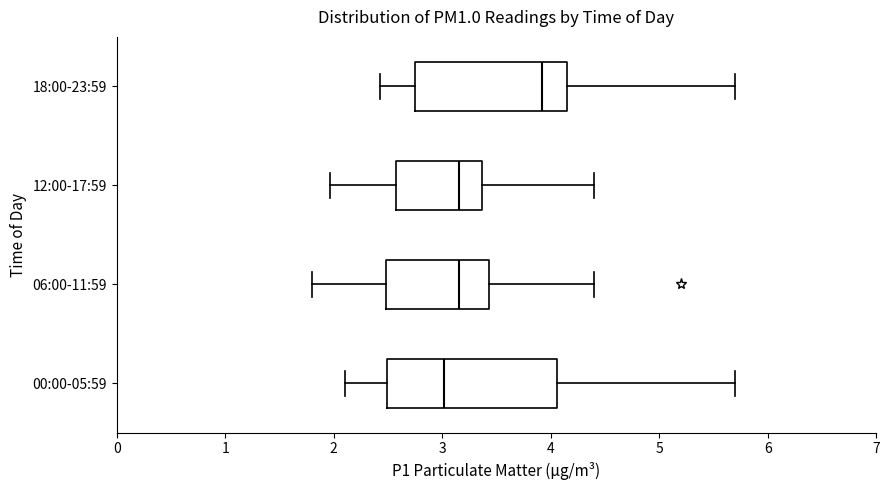

Reading bottom to top, transcribe this box plot: for each box, give where its median line is, the range the box spans, and where its two whiskers end, as read against the x-axis. The values are not printed on the chart, so give them approximately, as read against the axis.

00:00-05:59: median 3.0, box 2.5 to 4.1, whiskers 2.1 to 5.7
06:00-11:59: median 3.2, box 2.5 to 3.4, whiskers 1.8 to 4.4
12:00-17:59: median 3.2, box 2.6 to 3.4, whiskers 2.0 to 4.4
18:00-23:59: median 3.9, box 2.8 to 4.1, whiskers 2.4 to 5.7